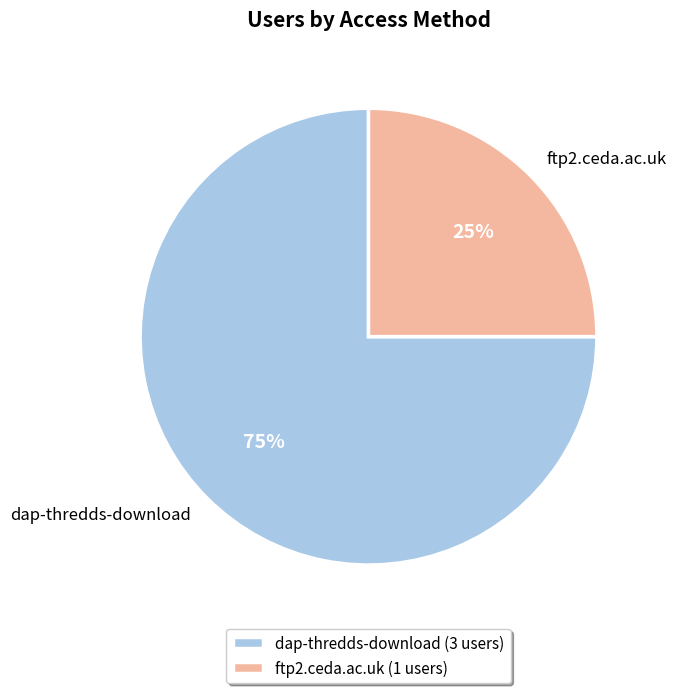

How many segments does this pie chart have?

2